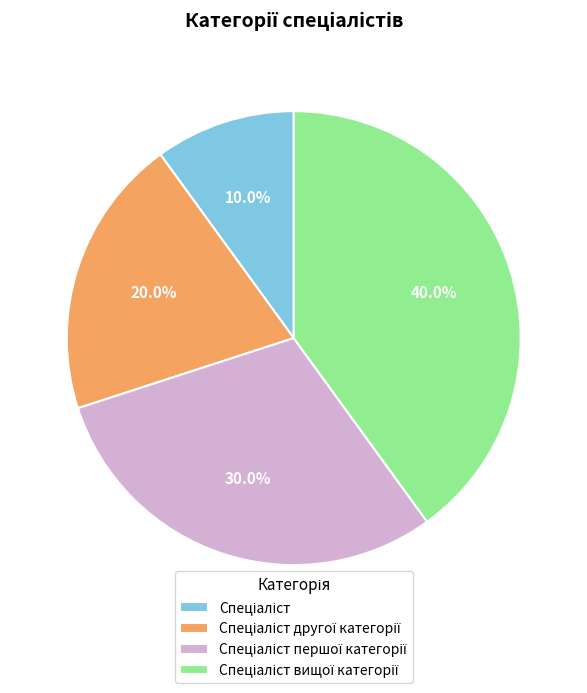

Is there any slice that represents more than half of the pie?

No